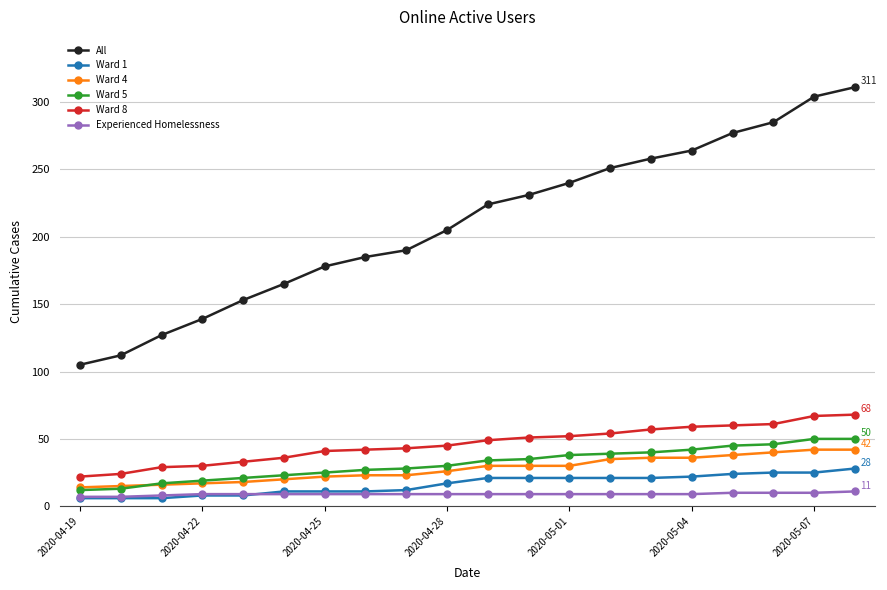

What is the minimum value for All?

105